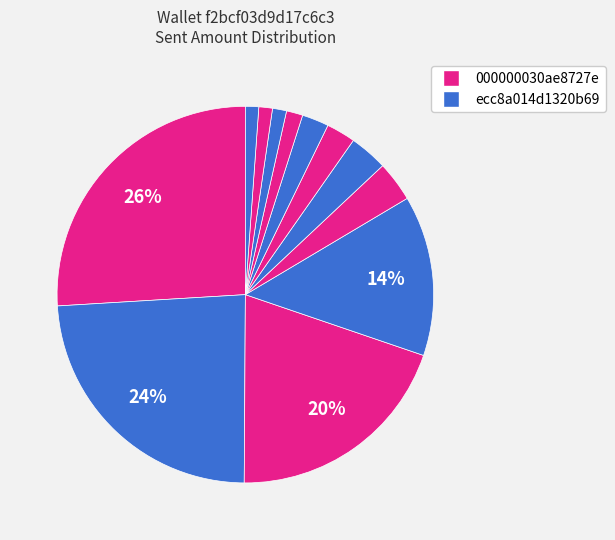

Is there a majority slice in this chart?

No